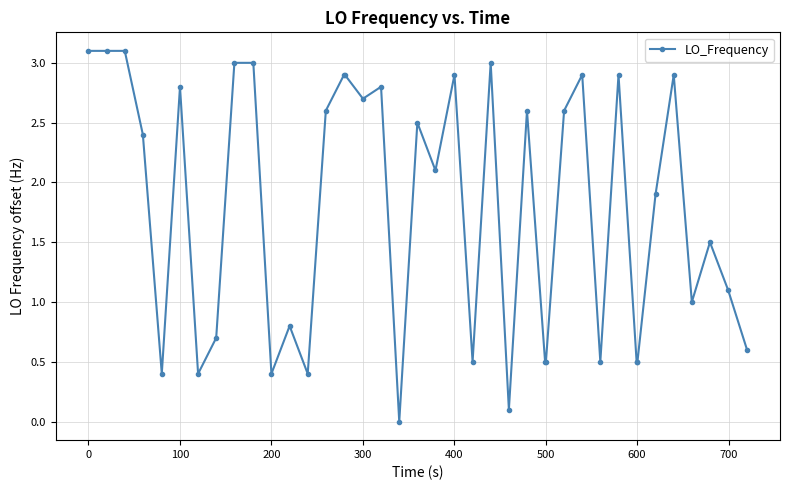

Reading left to right, what are all the values shown in this chart?

3.1	3.1	3.1	2.4	0.4	2.8	0.4	0.7	3.0	3.0	0.4	0.8	0.4	2.6	2.9	2.9	2.7	2.8	0.0	2.5	2.1	2.9	0.5	3.0	0.1	2.6	0.5	0.5	2.6	2.9	0.5	2.9	0.5	0.5	1.9	2.9	1.0	1.5	1.1	0.6